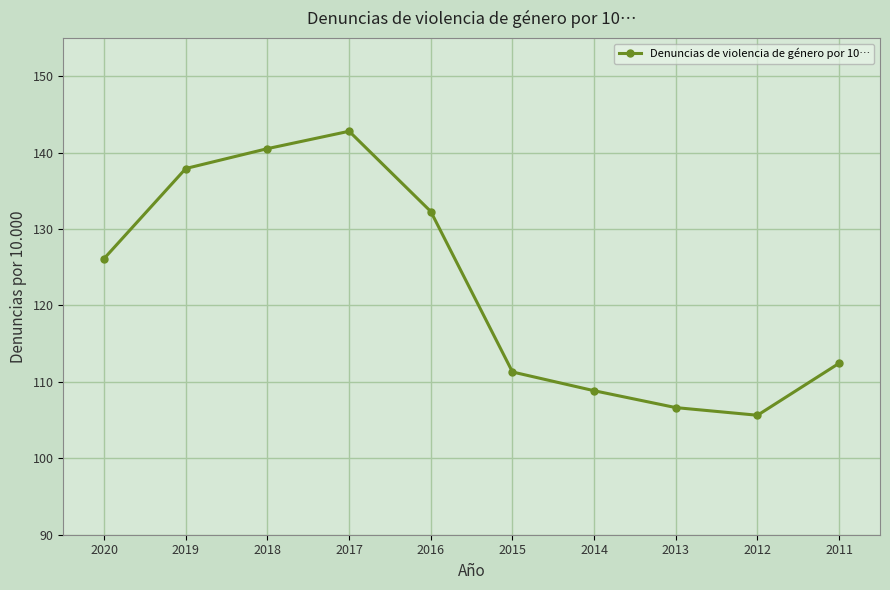

List the labels in order of value, smallest first.

2012, 2013, 2014, 2015, 2011, 2020, 2016, 2019, 2018, 2017